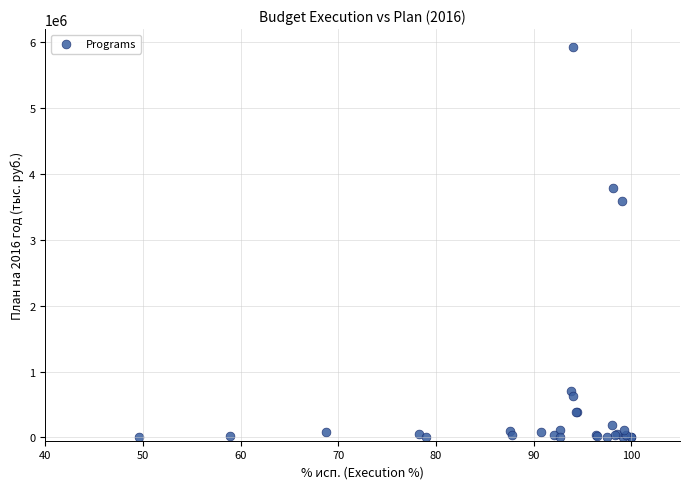

What Y value in the scatter plot is closest to 2962708?

3594784.5